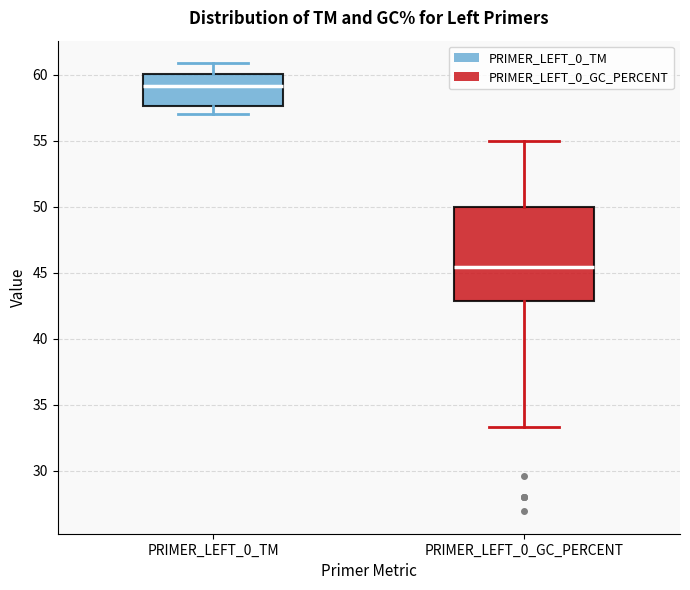

Comparing the boxes themselves (not the whiskers), which one is the tallest?

PRIMER_LEFT_0_GC_PERCENT